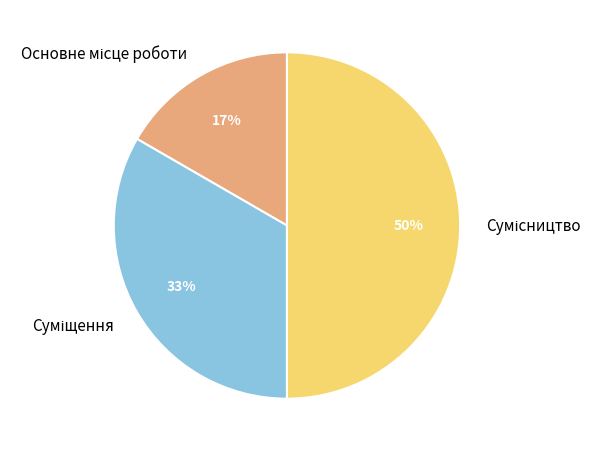

Count the number of slices in the pie.

3